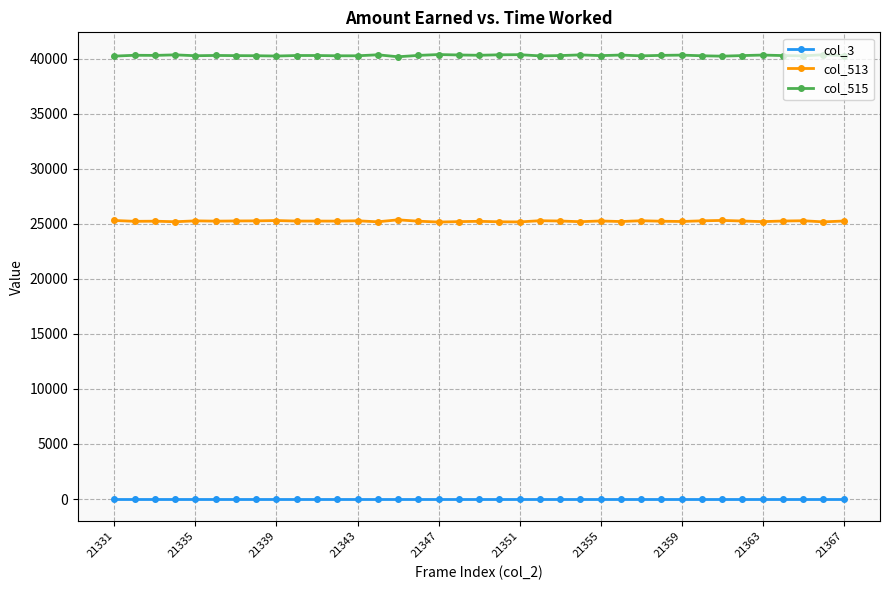

True or false: col_513 and col_515 intersect in this chart.

False